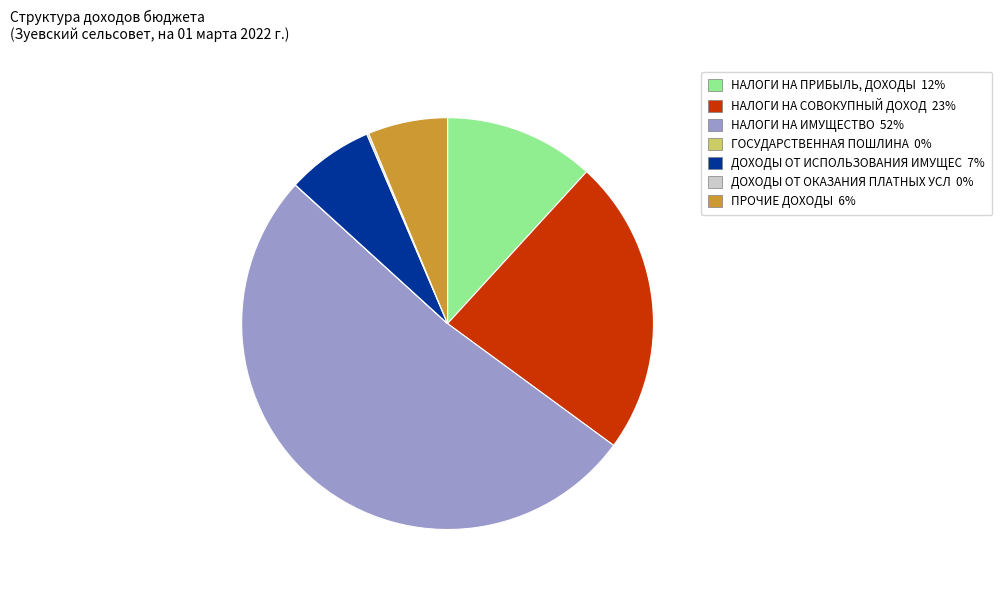

Is there a majority slice in this chart?

Yes